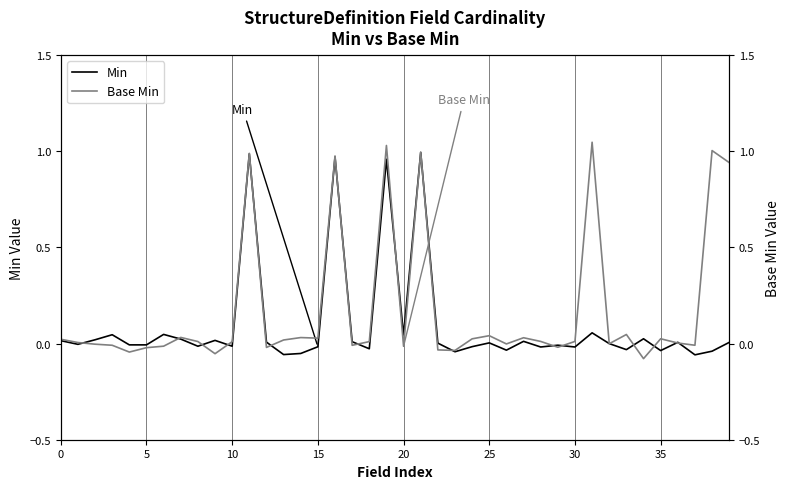

Which series ends up on top after the final intersection of Min and Base Min?

Base Min